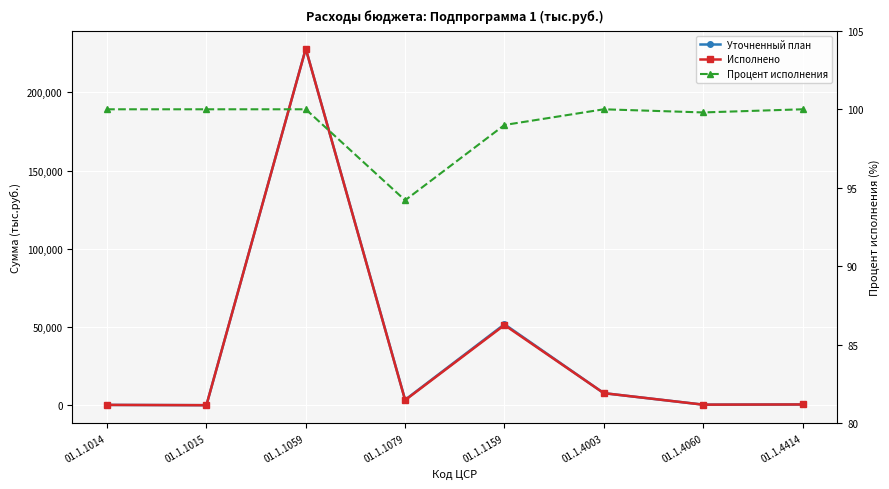

At which label is Процент исполнения closest to 97?

01.1.1159